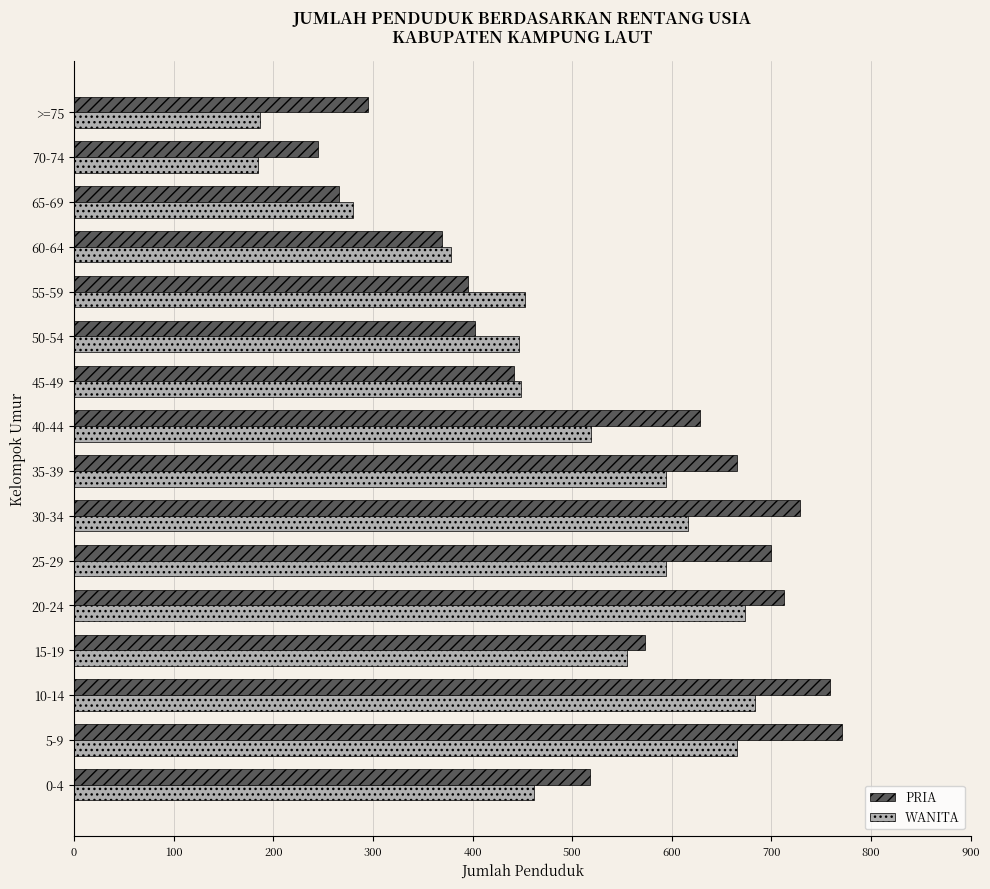

At 50-54, list the series in order from smallest to largest.

PRIA, WANITA